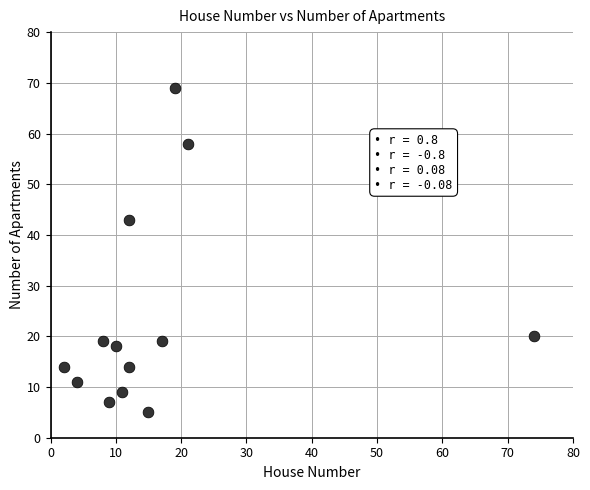

What is the range of X values (max minus min)?

72